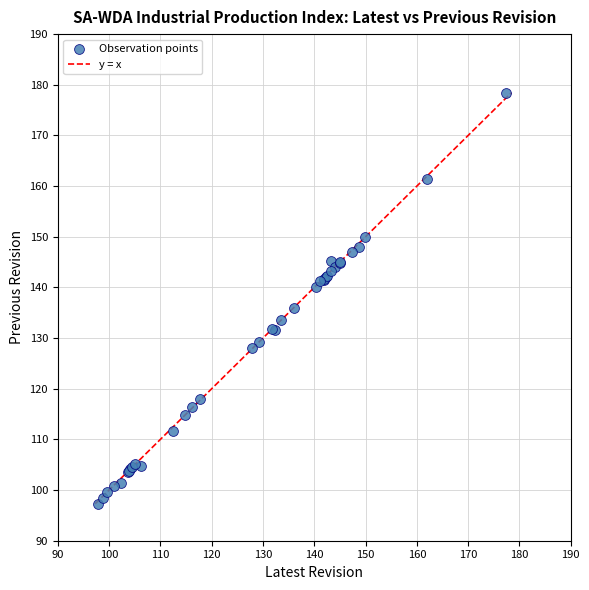

What Y value in the scatter plot is closest to 137?

136.0